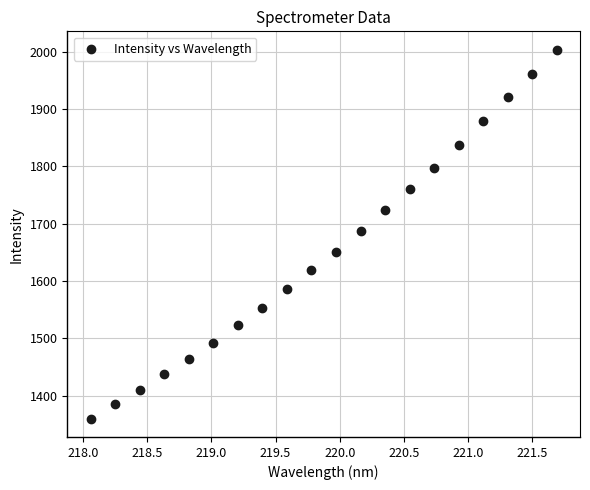

What is the range of X values (max minus min)?

3.6